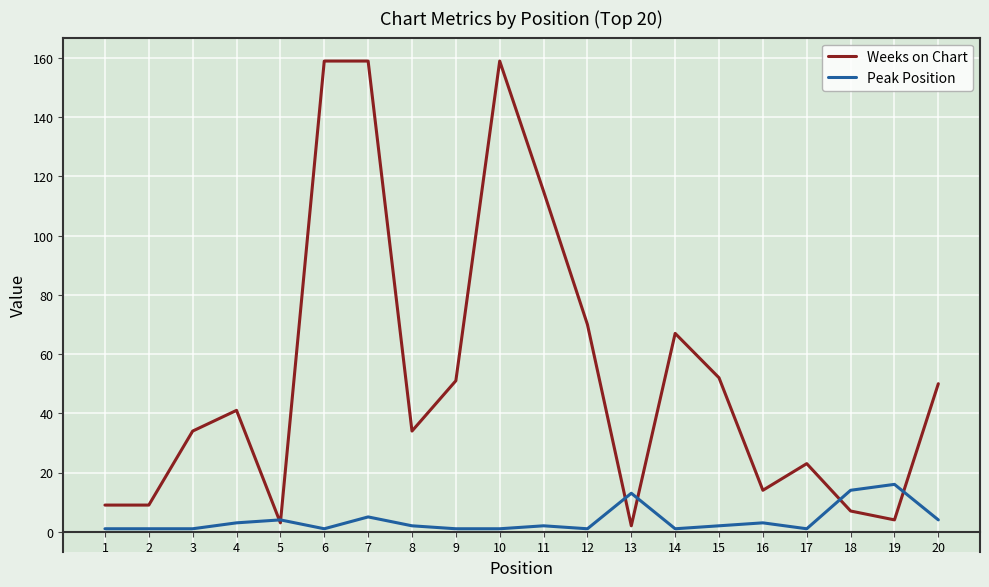

The value of Peak Position at 19 is 10. True or false?

False